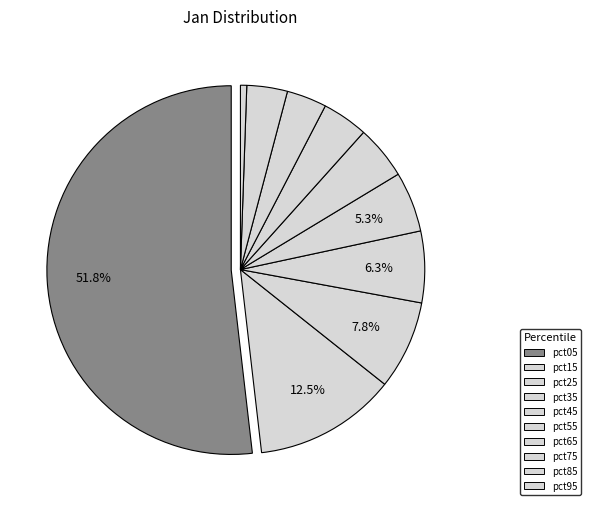

Count the number of slices in the pie.

10